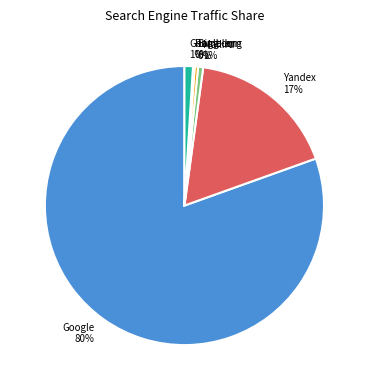

Between Google and Yandex, which is larger?

Google